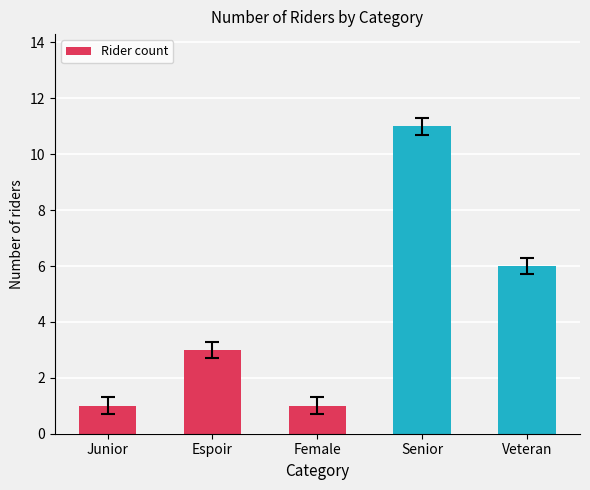

What is the change in value from Female to Senior?

+10